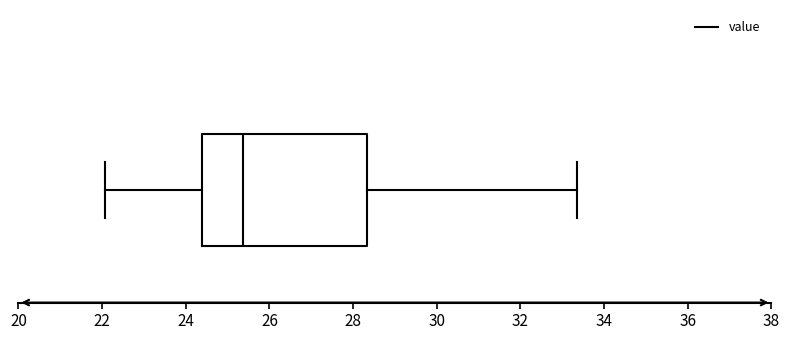

Where is the left edge of the box on the x-axis? The values are not printed on the chart, so give them approximately, as read against the axis.

24.4